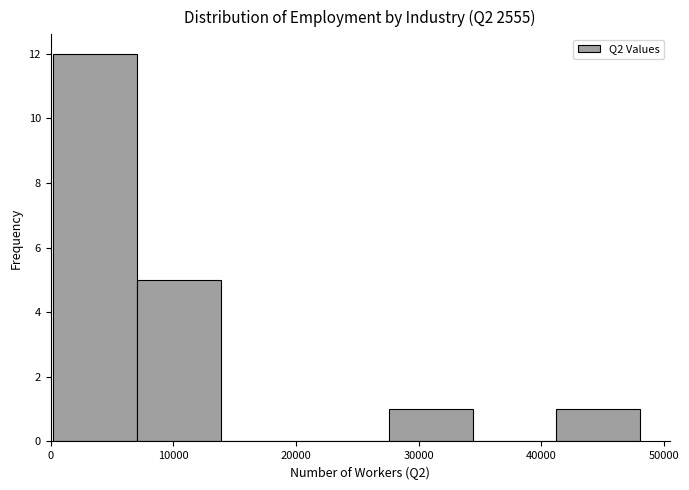

Over which range of the x-axis is the bar tallest?

0 to 7000